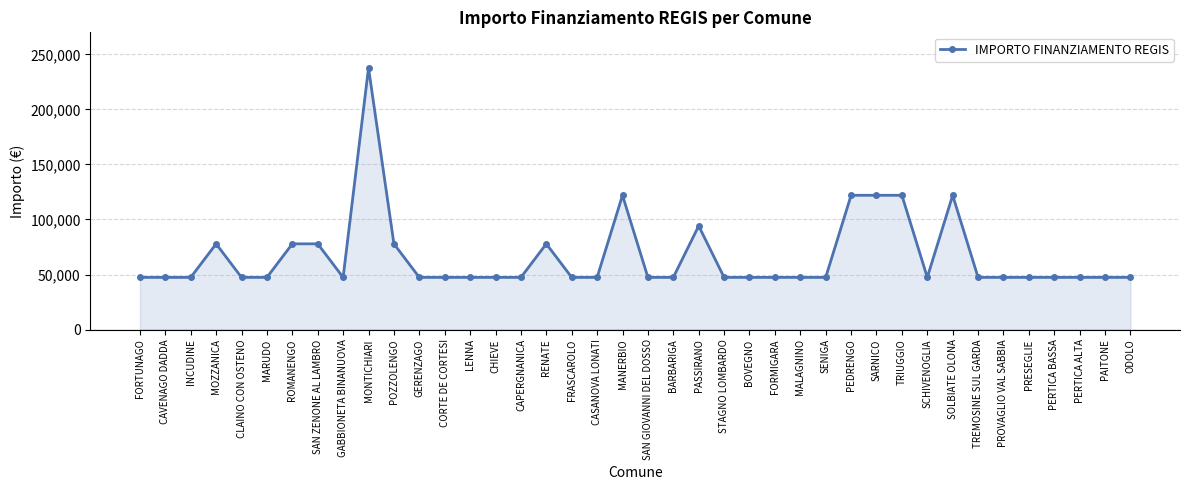

Reading left to right, transcribe all the data shown in this chart.

FORTUNAGO=47427	CAVENAGO DADDA=47427	INCUDINE=47427	MOZZANICA=77897	CLAINO CON OSTENO=47427	MARUDO=47427	ROMANENGO=77897	SAN ZENONE AL LAMBRO=77897	GABBIONETA BINANUOVA=47427	MONTICHIARI=237681	POZZOLENGO=77897	GERENZAGO=47427	CORTE DE CORTESI=47427	LENNA=47427	CHIEVE=47427	CAPERGNANICA=47427	RENATE=77897	FRASCAROLO=47427	CASANOVA LONATI=47427	MANERBIO=121992	SAN GIOVANNI DEL DOSSO=47427	BARBARIGA=47427	PASSIRANO=94172	STAGNO LOMBARDO=47427	BOVEGNO=47427	FORMIGARA=47427	MALAGNINO=47427	SENIGA=47427	PEDRENGO=121992	SARNICO=121992	TRIUGGIO=121992	SCHIVENOGLIA=47427	SOLBIATE OLONA=121992	TREMOSINE SUL GARDA=47427	PROVAGLIO VAL SABBIA=47427	PRESEGLIE=47427	PERTICA BASSA=47427	PERTICA ALTA=47427	PAITONE=47427	ODOLO=47427